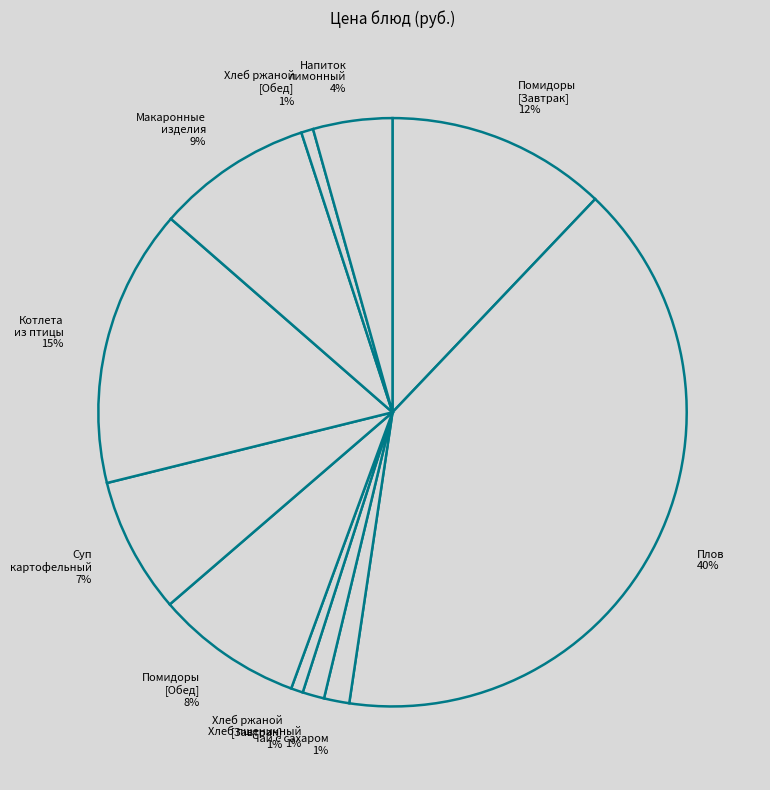

To the nearest percent, what is the average slice percentage?

9%